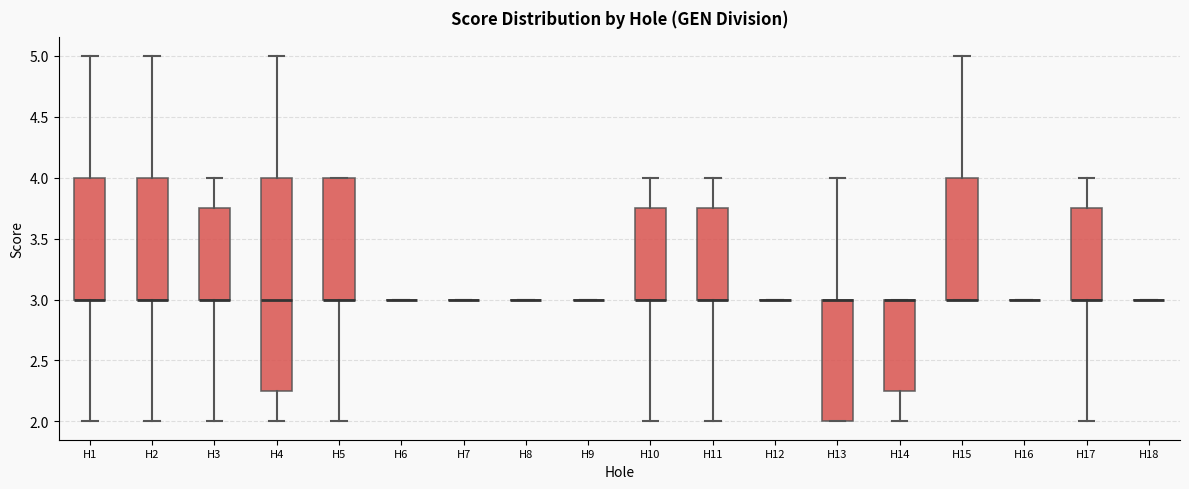

Reading left to right, transcribe this box plot: for each box, give where its median line is, the range the box spans, and where its two whiskers end, as read against the y-axis. The values are not printed on the chart, so give them approximately, as read against the axis.

H1: median 3.00 (drawn on the box's lower edge), box 3.00 to 4.00, whiskers 2.00 to 5.00
H2: median 3.00 (drawn on the box's lower edge), box 3.00 to 4.00, whiskers 2.00 to 5.00
H3: median 3.00 (drawn on the box's lower edge), box 3.00 to 3.75, whiskers 2.00 to 4.00
H4: median 3.00, box 2.25 to 4.00, whiskers 2.00 to 5.00
H5: median 3.00 (drawn on the box's lower edge), box 3.00 to 4.00, whiskers 2.00 to 4.00
H6: box collapsed to a line at 3.00, whiskers 3.00 to 3.00
H7: box collapsed to a line at 3.00, whiskers 3.00 to 3.00
H8: box collapsed to a line at 3.00, whiskers 3.00 to 3.00
H9: box collapsed to a line at 3.00, whiskers 3.00 to 3.00
H10: median 3.00 (drawn on the box's lower edge), box 3.00 to 3.75, whiskers 2.00 to 4.00
H11: median 3.00 (drawn on the box's lower edge), box 3.00 to 3.75, whiskers 2.00 to 4.00
H12: box collapsed to a line at 3.00, whiskers 3.00 to 3.00
H13: median 3.00 (drawn on the box's upper edge), box 2.00 to 3.00, whiskers 2.00 to 4.00
H14: median 3.00 (drawn on the box's upper edge), box 2.25 to 3.00, whiskers 2.00 to 3.00
H15: median 3.00 (drawn on the box's lower edge), box 3.00 to 4.00, whiskers 3.00 to 5.00
H16: box collapsed to a line at 3.00, whiskers 3.00 to 3.00
H17: median 3.00 (drawn on the box's lower edge), box 3.00 to 3.75, whiskers 2.00 to 4.00
H18: box collapsed to a line at 3.00, whiskers 3.00 to 3.00